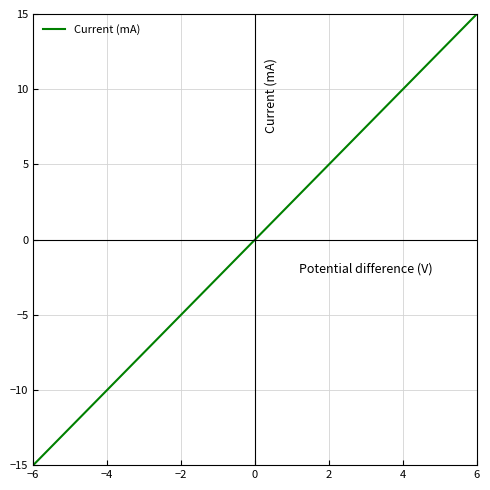

What is the minimum value shown in the chart?

-15.0